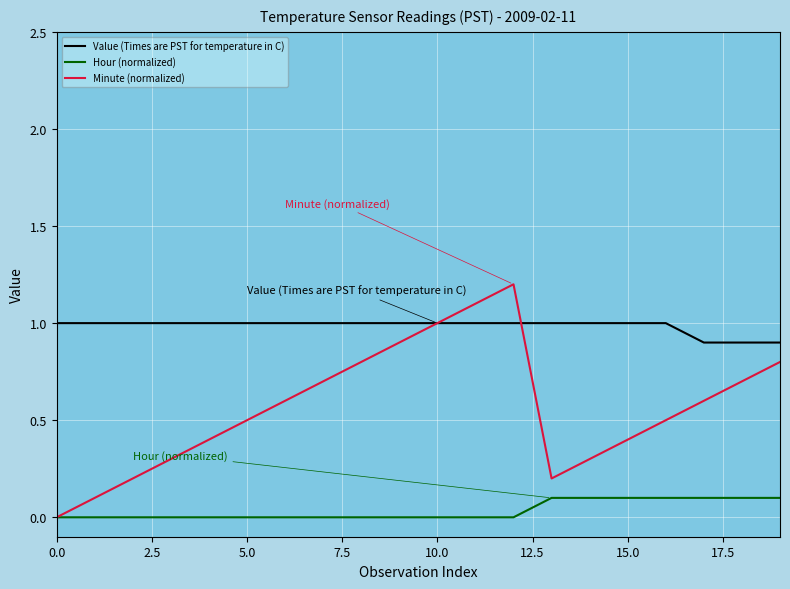

True or false: Minute (normalized) has more than 1 interior local peaks.

False